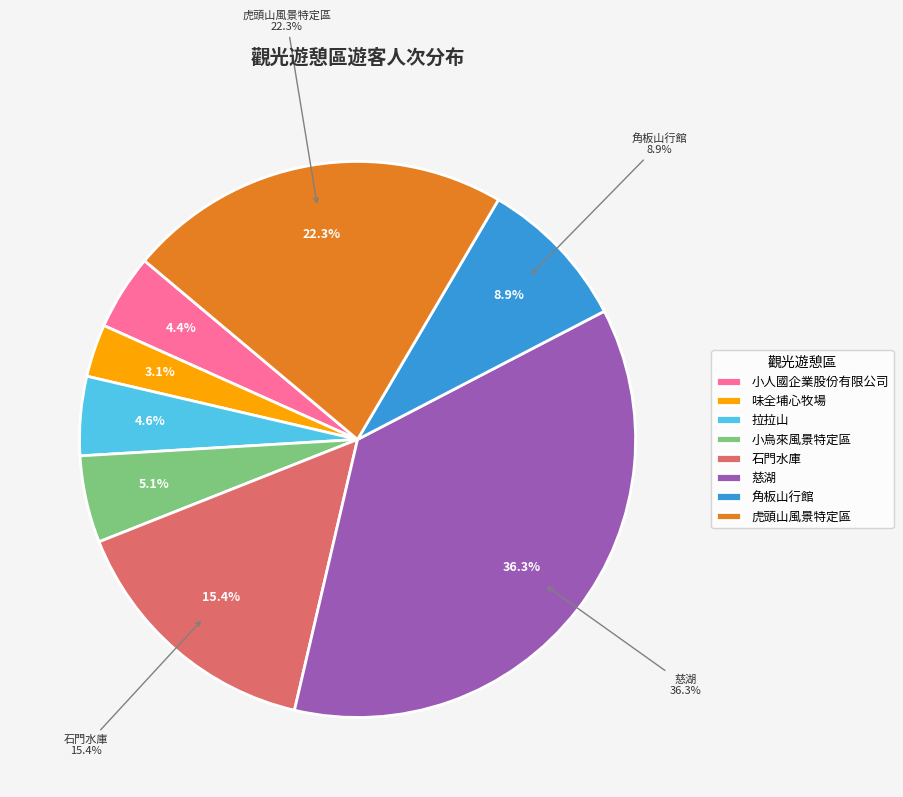

Which category has the smallest portion of the pie?

味全埔心牧場